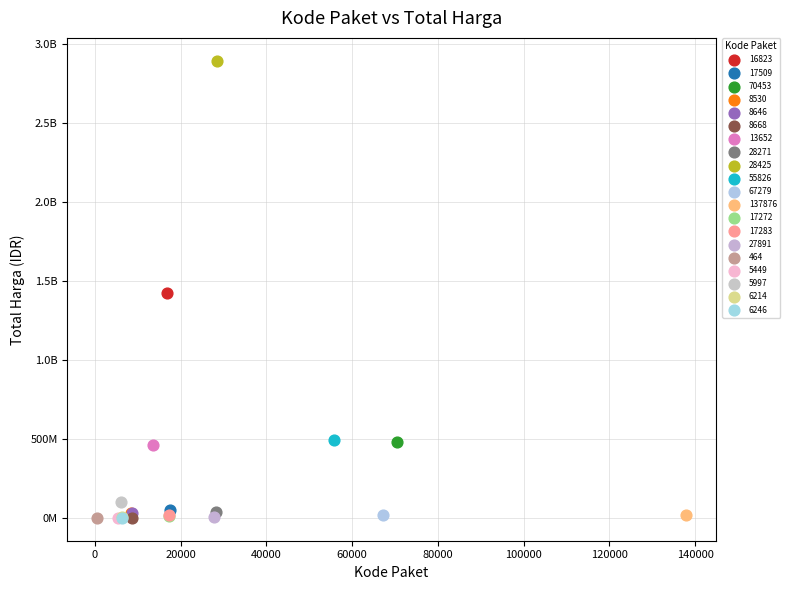

What are all the series names shown in the legend?

16823, 17509, 70453, 8530, 8646, 8668, 13652, 28271, 28425, 55826, 67279, 137876, 17272, 17283, 27891, 464, 5449, 5997, 6214, 6246